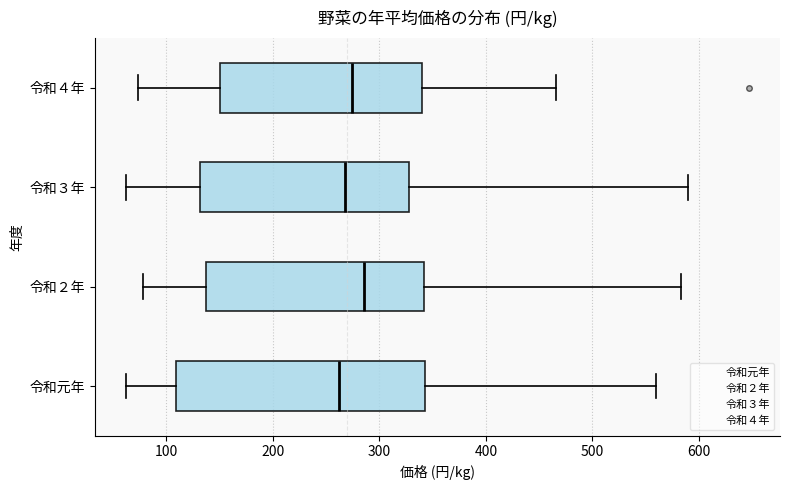

Comparing the boxes themselves (not the whiskers), which one is the widest?

令和元年